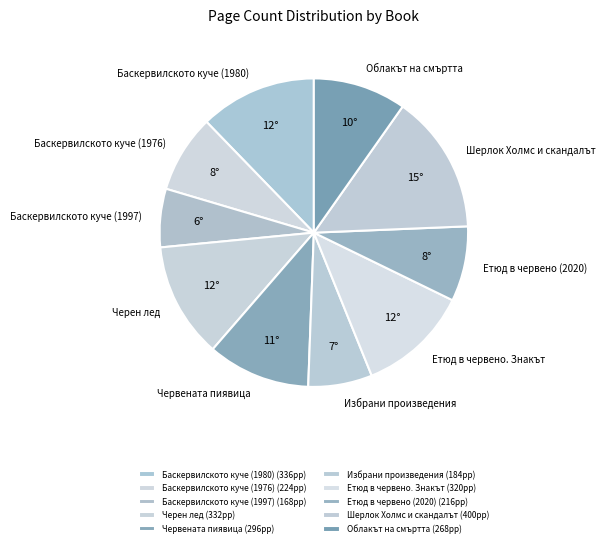

Which slice is the largest?

Шерлок Холмс и скандалът